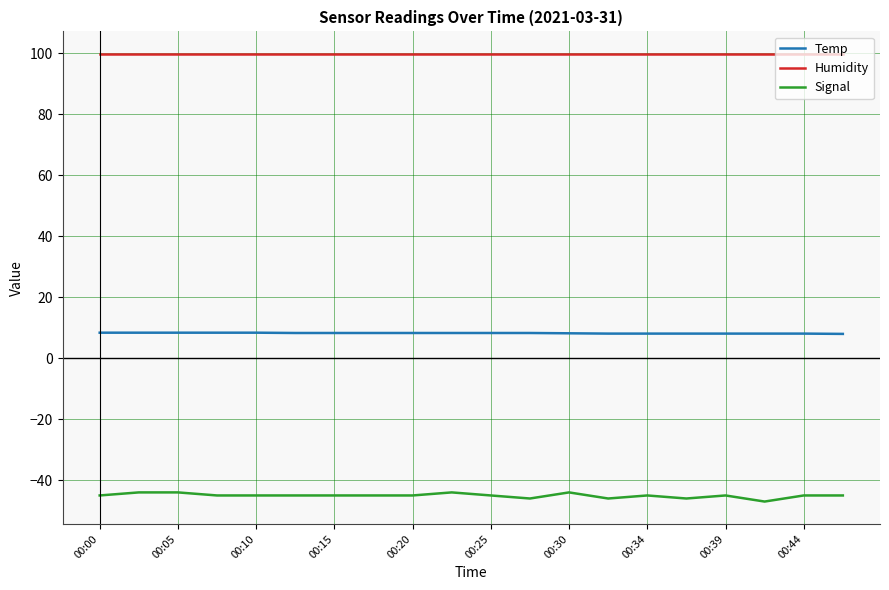

List the series in order of their overall mean, lowest first.

Signal, Temp, Humidity